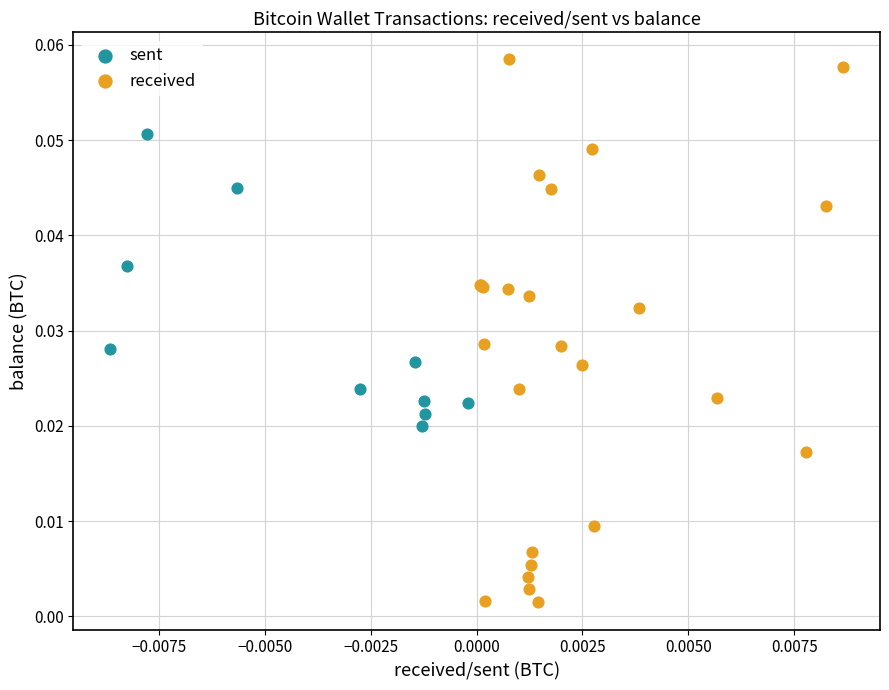

Which series contains the highest Y value?

received